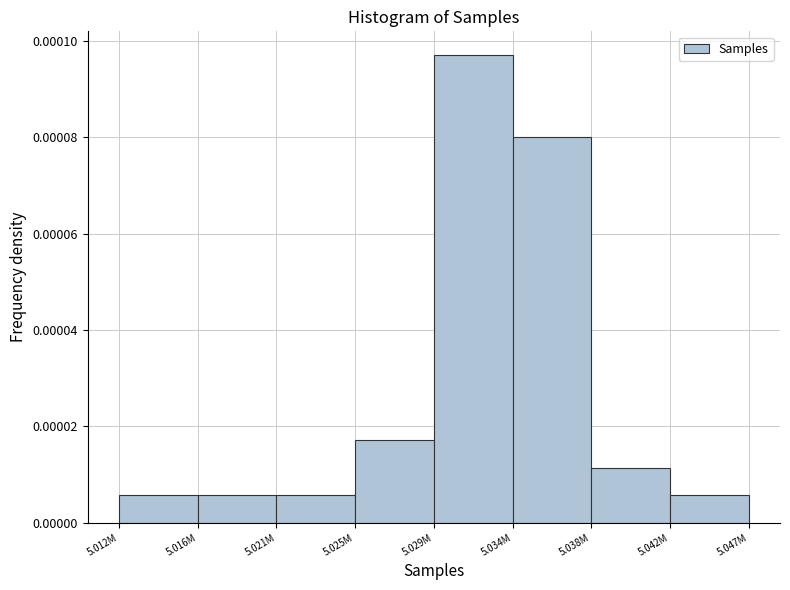

What position from the right is 5.012M?

8